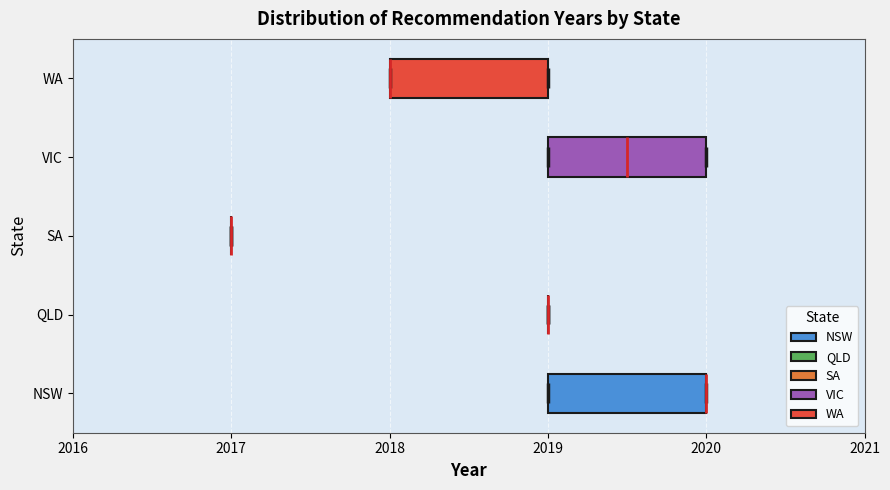

Reading bottom to top, read every box against the x-axis: the position of its median line, the range the box covers, and the ends of its whiskers. The values are not printed on the chart, so give them approximately, as read against the axis.

NSW: median 2020.0 (drawn on the box's right edge), box 2019.0 to 2020.0, whiskers 2019.0 to 2020.0
QLD: box collapsed to a line at 2019.0, whiskers 2019.0 to 2019.0
SA: box collapsed to a line at 2017.0, whiskers 2017.0 to 2017.0
VIC: median 2019.5, box 2019.0 to 2020.0, whiskers 2019.0 to 2020.0
WA: median 2018.0 (drawn on the box's left edge), box 2018.0 to 2019.0, whiskers 2018.0 to 2019.0